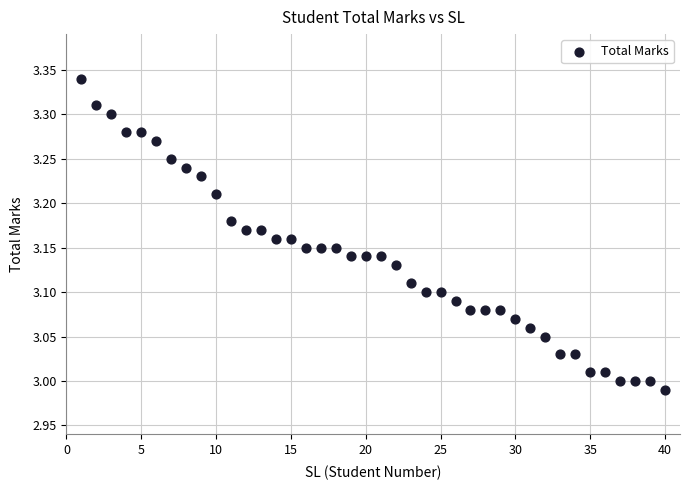

What is the range of X values (max minus min)?

39.0